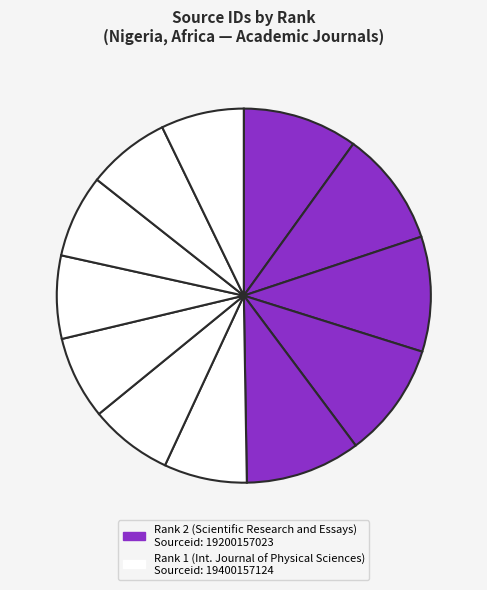

Rank the categories by value from lowest to highest.

Rank 2 (Scientific Research and Essays), Rank 1 (International Journal of Physical Sciences)